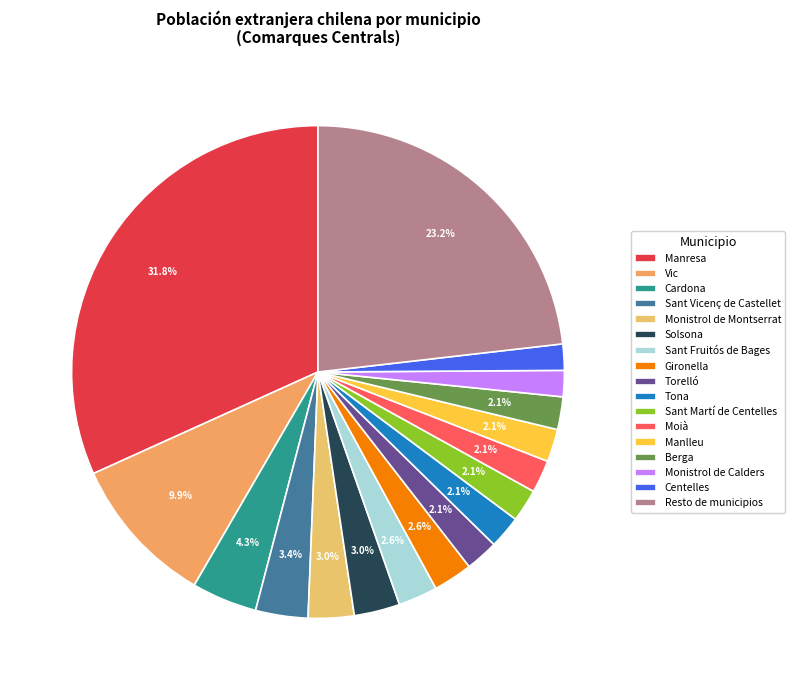

To the nearest percent, what is the difference between the Manresa and Tona slice percentages?

30%